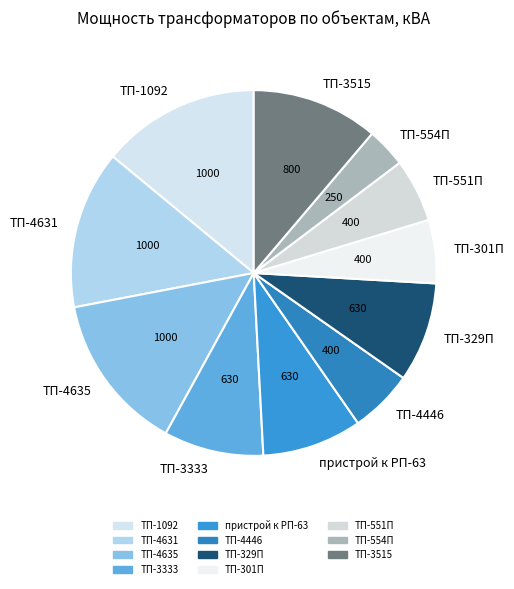

Between ТП-3333 and ТП-4446, which is larger?

ТП-3333